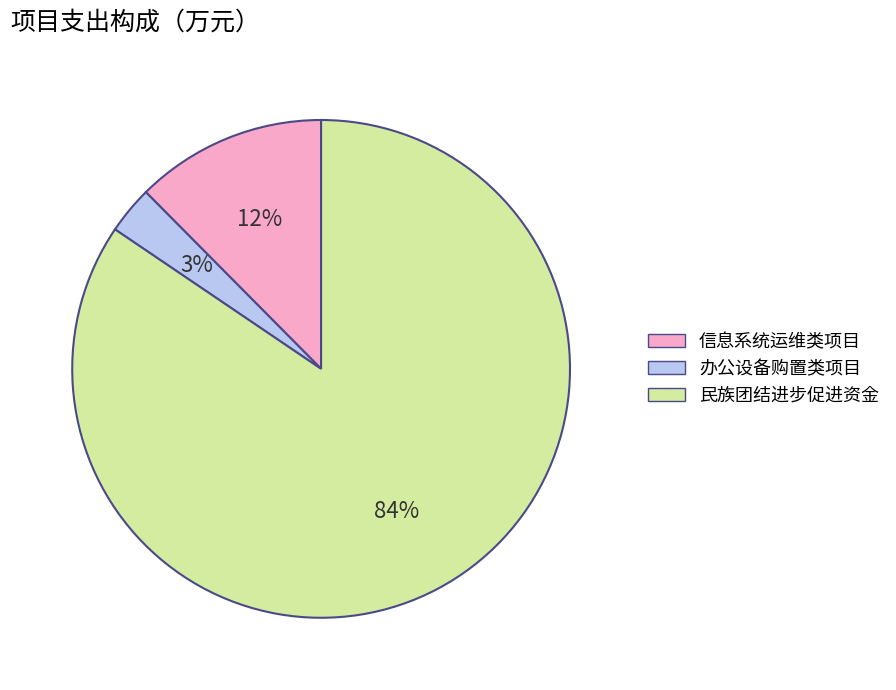

Does 民族团结进步促进资金 account for over 50% of the chart?

Yes